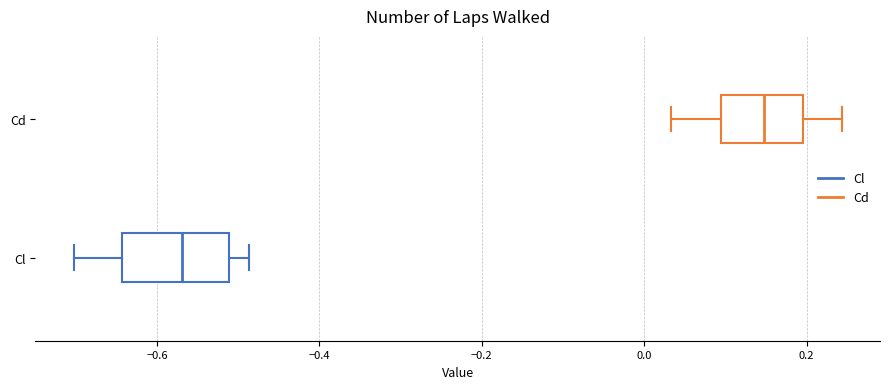

Which box's median line is the furthest to the right?

Cd